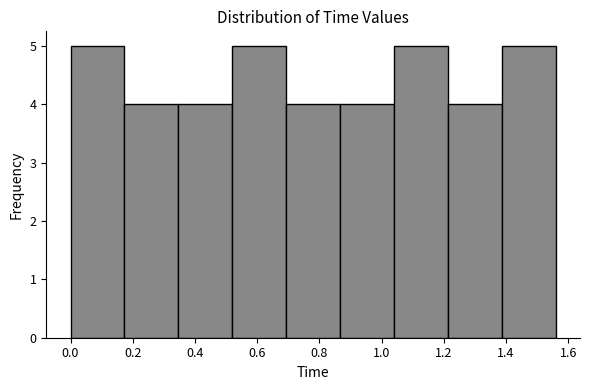

Reading left to right, transcribe this chart: for each bar, give the range it covers on the x-axis and its height. Neither the bar edges nor the heights are printed on the chart, so give them approximately, as read against the axes.

0.00 to 0.18: 5
0.18 to 0.34: 4
0.34 to 0.52: 4
0.52 to 0.70: 5
0.70 to 0.86: 4
0.86 to 1.04: 4
1.04 to 1.22: 5
1.22 to 1.38: 4
1.38 to 1.56: 5